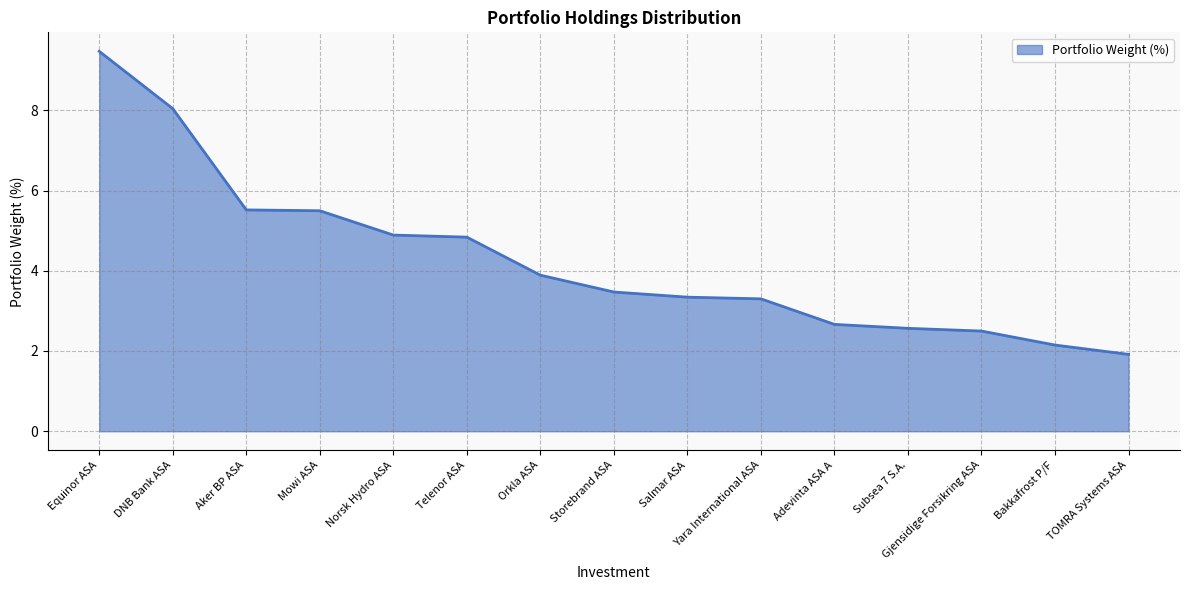

What is the change in value from Aker BP ASA to Norsk Hydro ASA?

-0.6